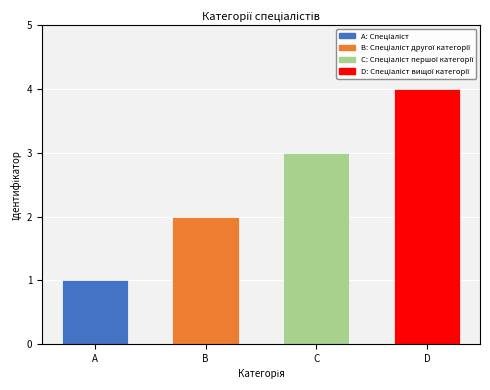

What is the value of the 3rd bar from the left?

3